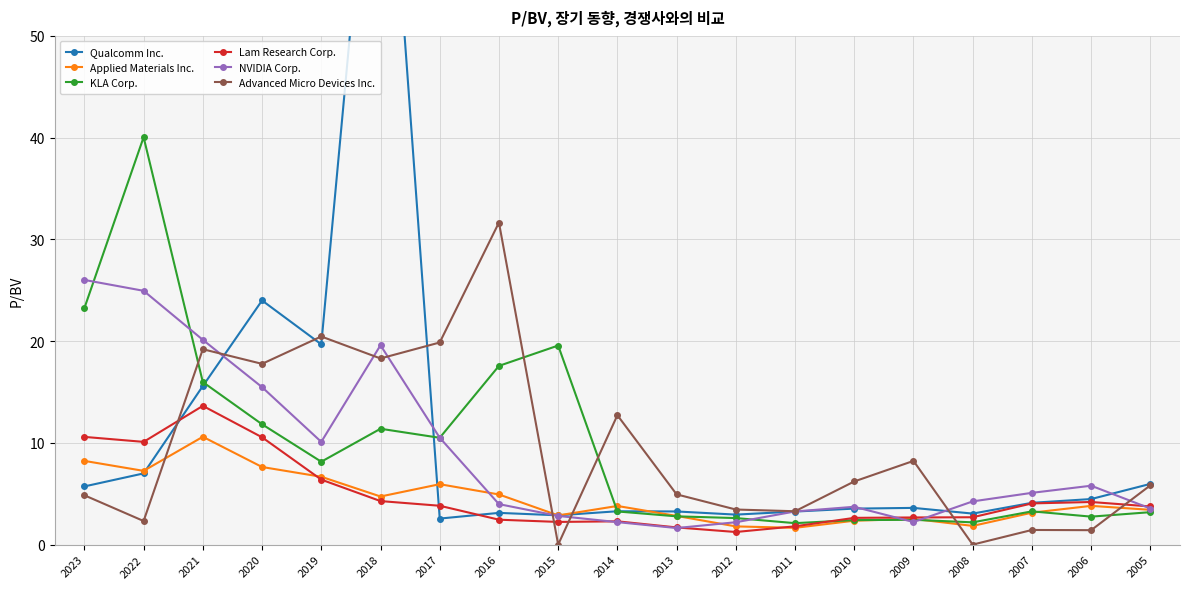

What is the difference between the highest and lowest values at 2016?

29.2